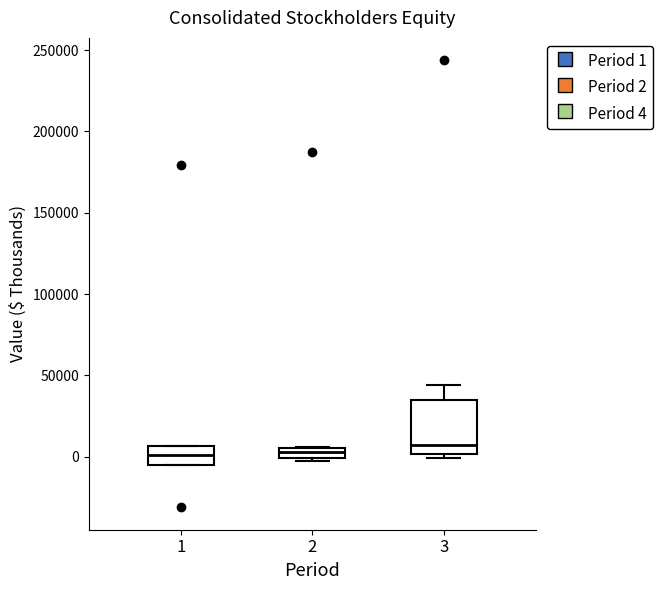

Where does the median line of the box at x = 1 sit on the y-axis? The values are not printed on the chart, so give them approximately, as read against the axis.

0